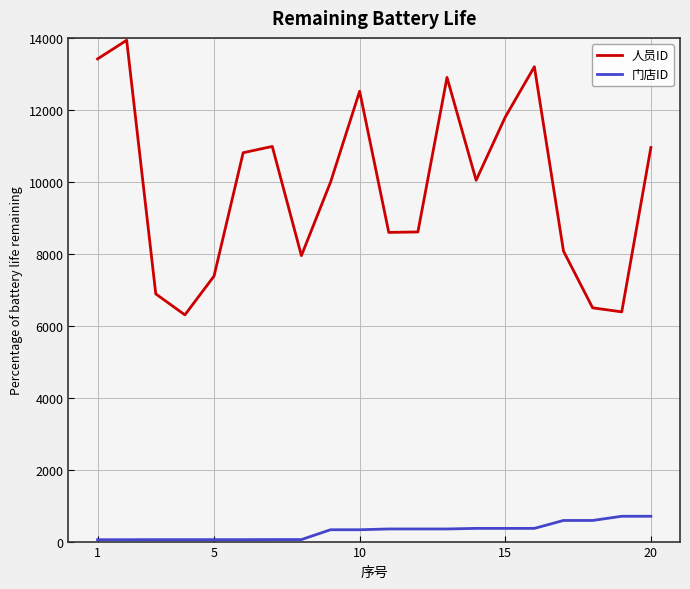

What are all the series names shown in the legend?

人员ID, 门店ID